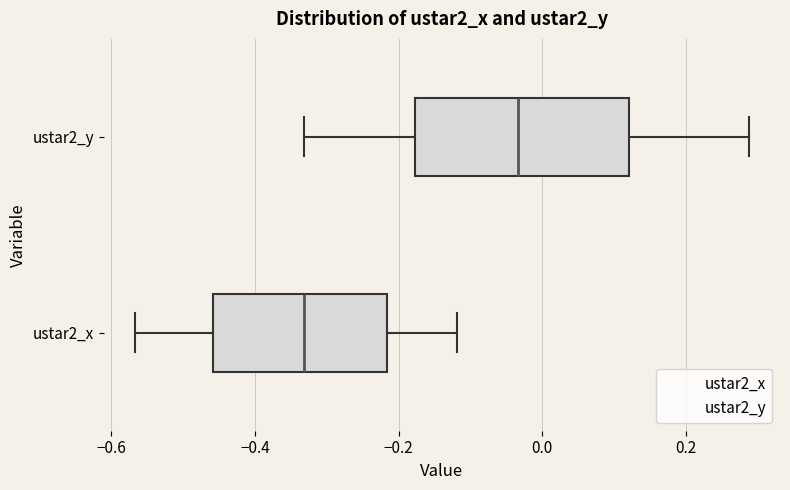

Which box is the widest, from its left edge to its right edge?

ustar2_y